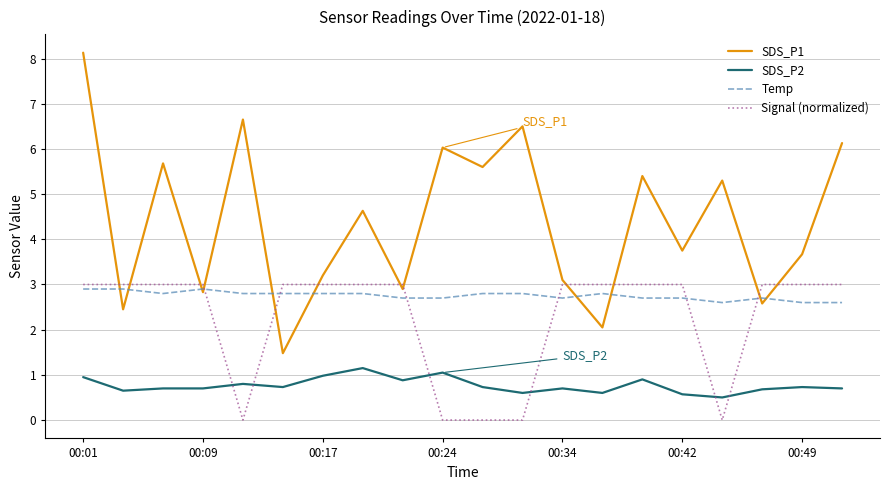

Which series ends up on top after the final intersection of Signal (normalized) and Temp?

Signal (normalized)